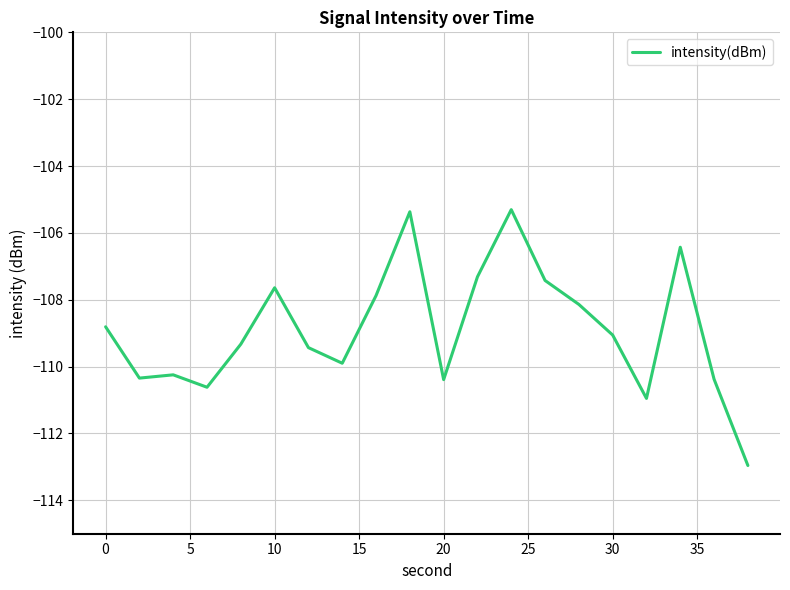

Does the chart have visible grid lines?

Yes